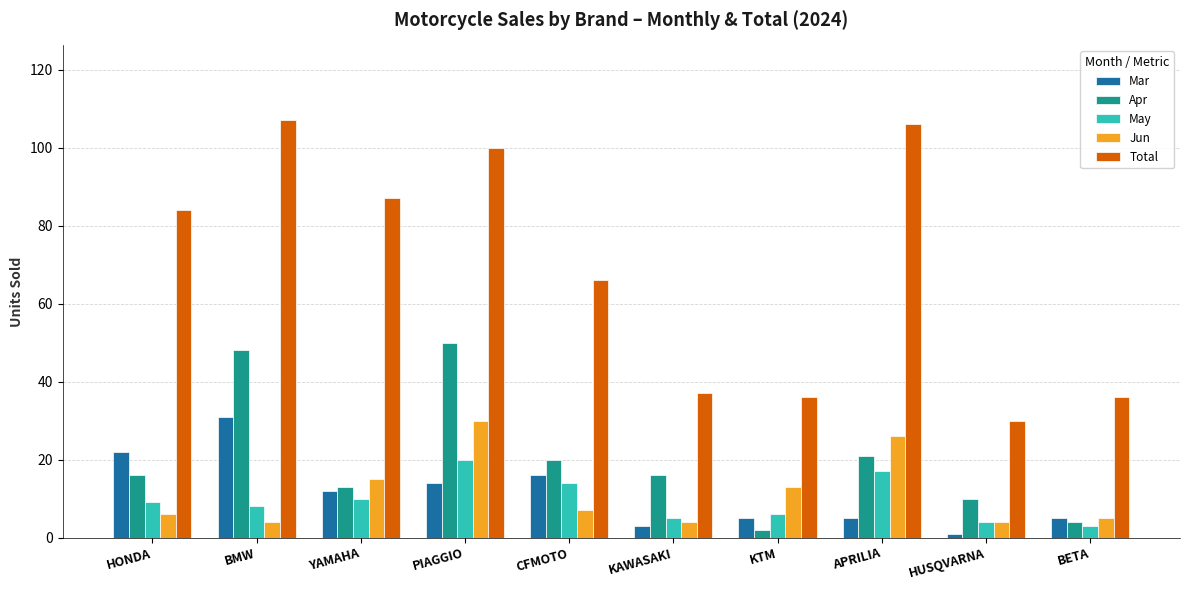

Reading left to right, what are all the values shown in this chart?

Mar: 22	31	12	14	16	3	5	5	1	5
Apr: 16	48	13	50	20	16	2	21	10	4
May: 9	8	10	20	14	5	6	17	4	3
Jun: 6	4	15	30	7	4	13	26	4	5
Total: 84	107	87	100	66	37	36	106	30	36